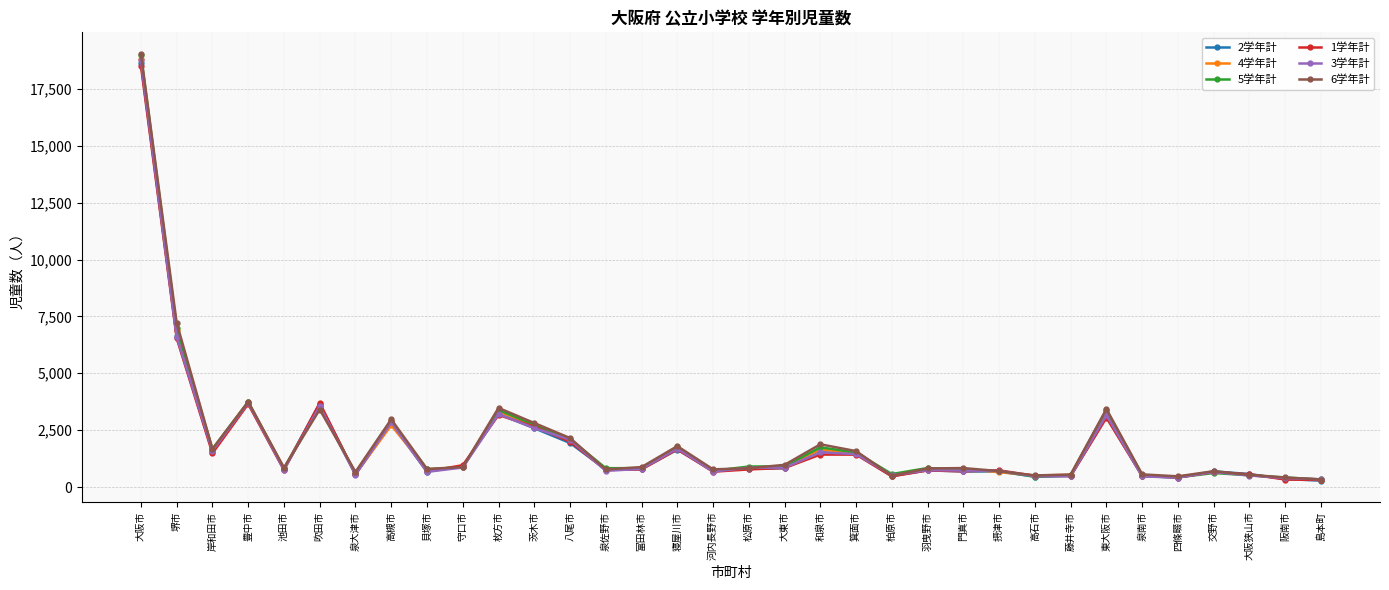

True or false: 6学年計 has a value of 772 at 泉佐野市.

True